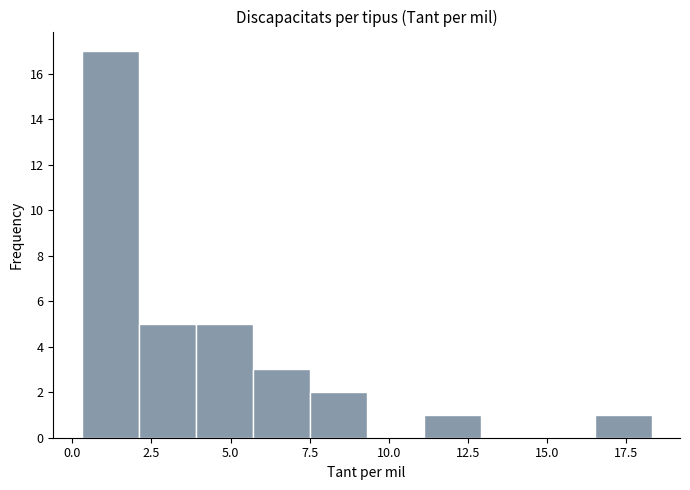

Read against the x-axis, roughly where is the centre of the tallest bar?

1.0